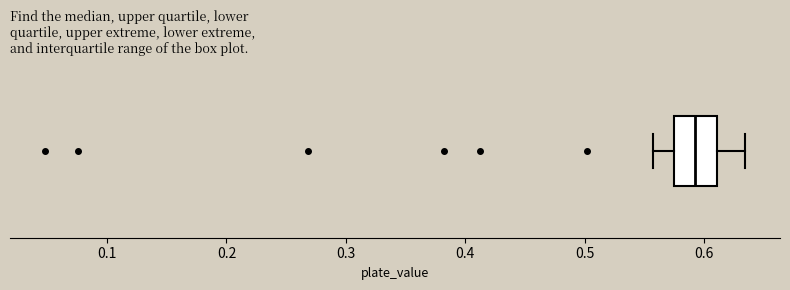

Where does the left whisker of the box end on the x-axis? The values are not printed on the chart, so give them approximately, as read against the axis.

0.56